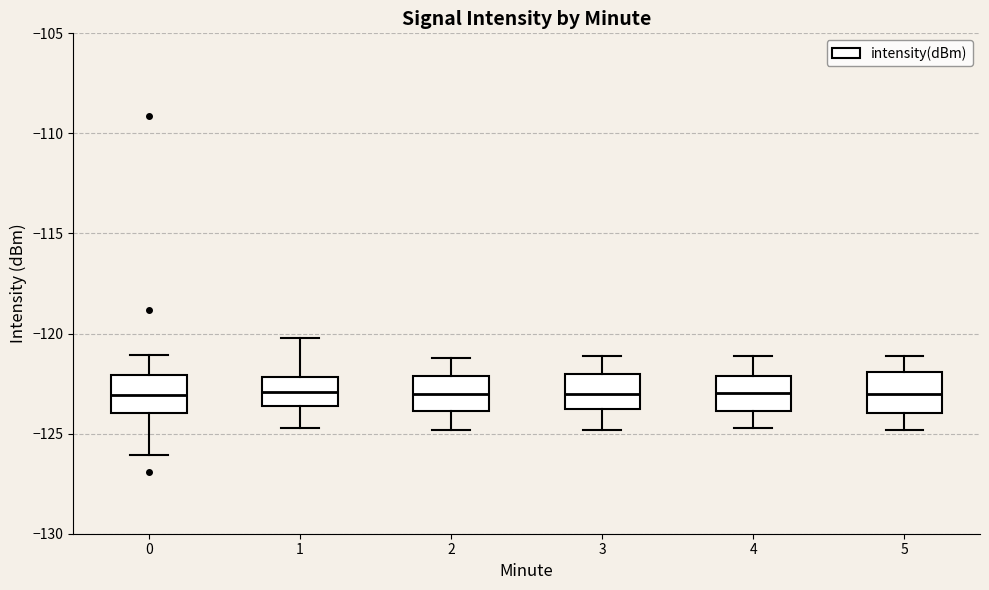

Reading left to right, read every box against the y-axis: the position of its median line, the range the box covers, and the ends of its whiskers. The values are not printed on the chart, so give them approximately, as read against the axis.

0: median -123.0, box -124.0 to -122.0, whiskers -126.0 to -121.0
1: median -123.0, box -123.5 to -122.0, whiskers -124.5 to -120.0
2: median -123.0, box -124.0 to -122.0, whiskers -125.0 to -121.0
3: median -123.0, box -124.0 to -122.0, whiskers -125.0 to -121.0
4: median -123.0, box -124.0 to -122.0, whiskers -124.5 to -121.0
5: median -123.0, box -124.0 to -122.0, whiskers -125.0 to -121.0